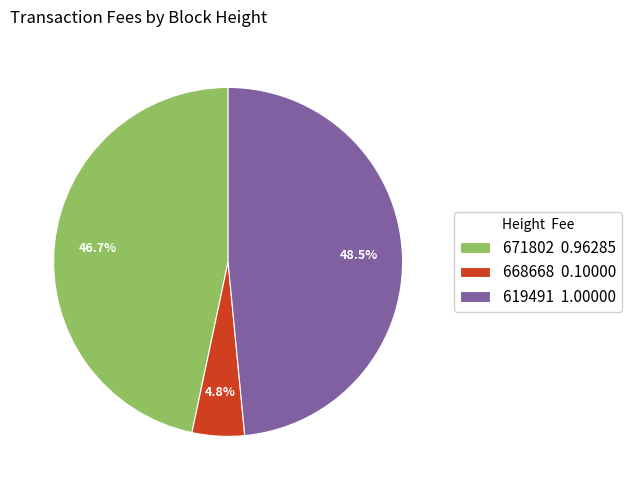

To the nearest percent, what portion does 671802 represent?

47%